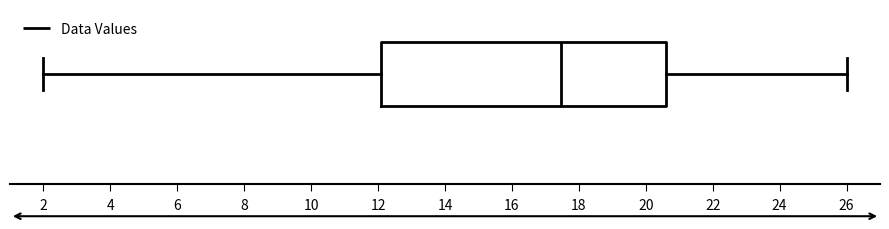

Where is the left edge of the box on the x-axis? The values are not printed on the chart, so give them approximately, as read against the axis.

12.0